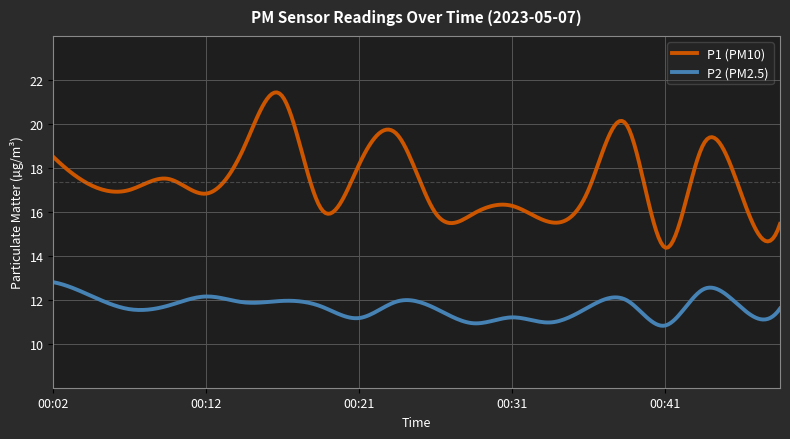

What is the highest value of the P1 (PM10) series?

21.4